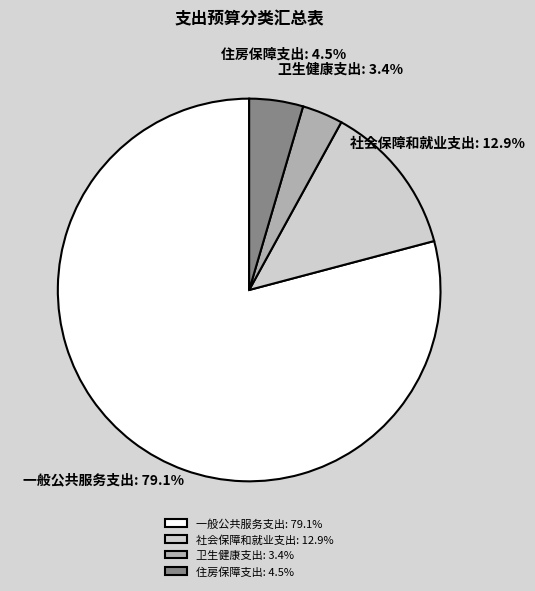

Combined, what portion of the pie is 卫生健康支出 and 社会保障和就业支出?

16.3%